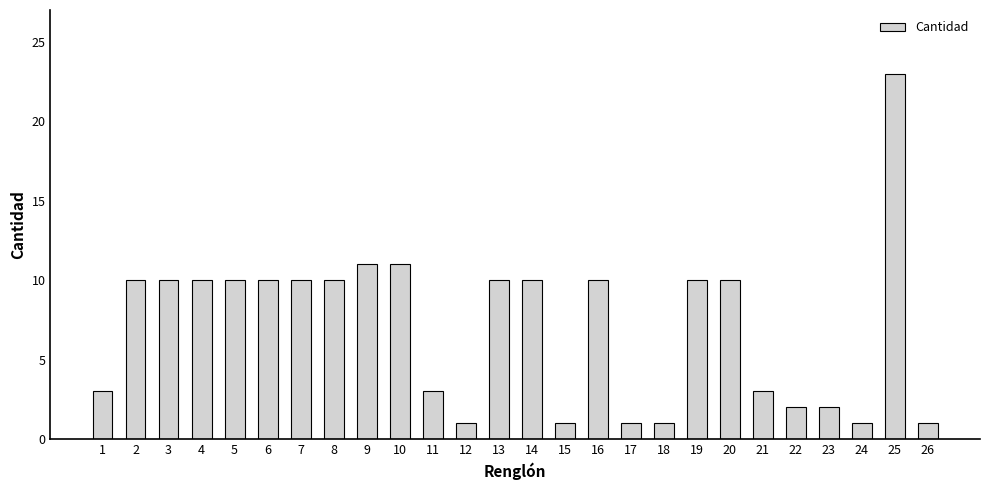

Which has a higher value, 24 or 22?

22